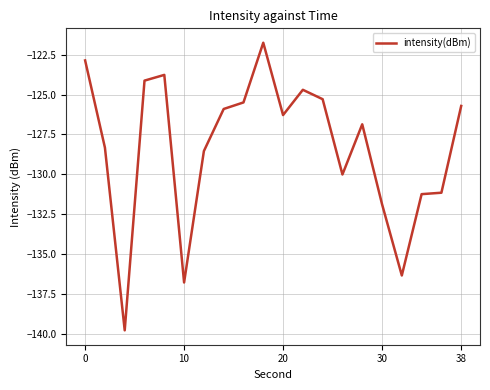

What is the difference between the maximum and minimum values?

18.0